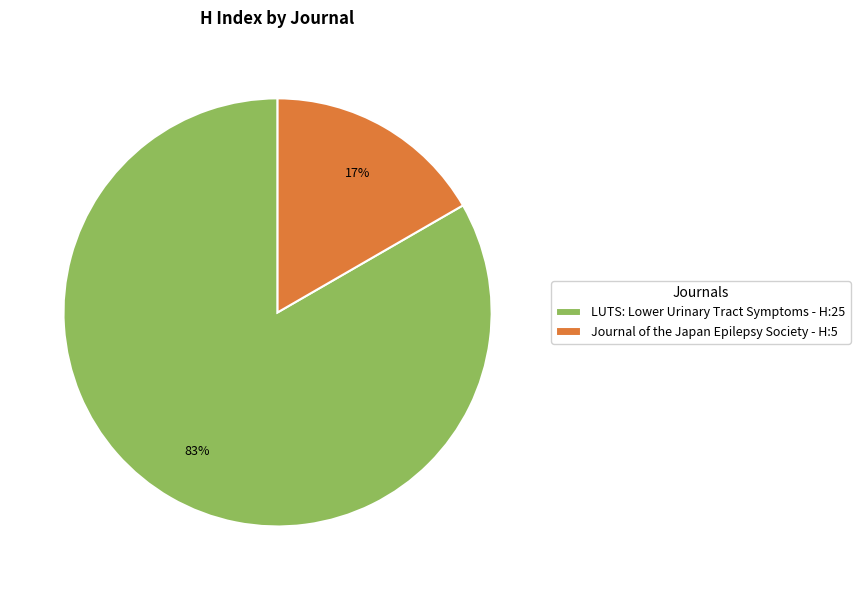

Is there a majority slice in this chart?

Yes